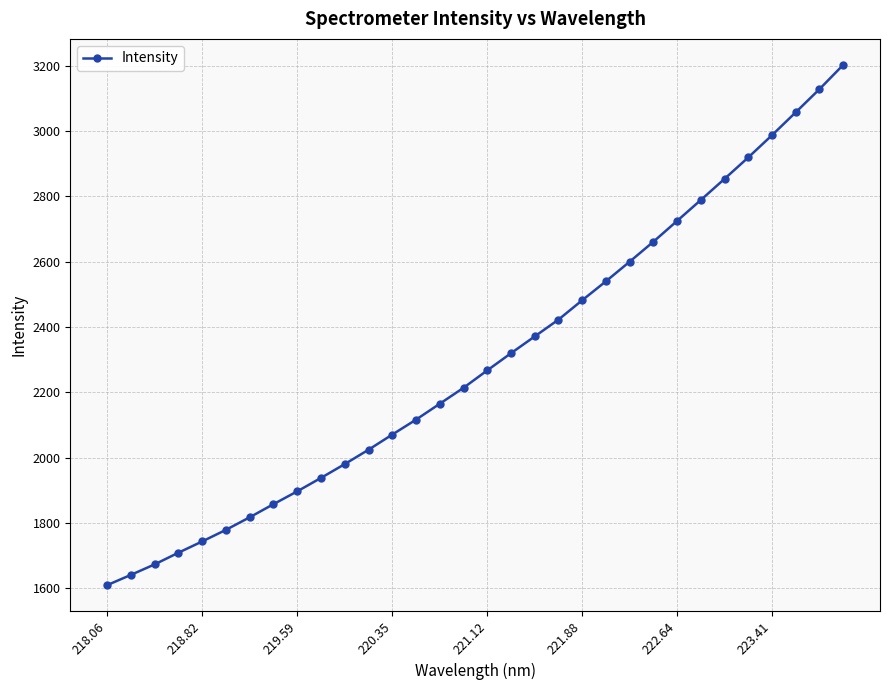

What is the smallest value displayed?

1609.2